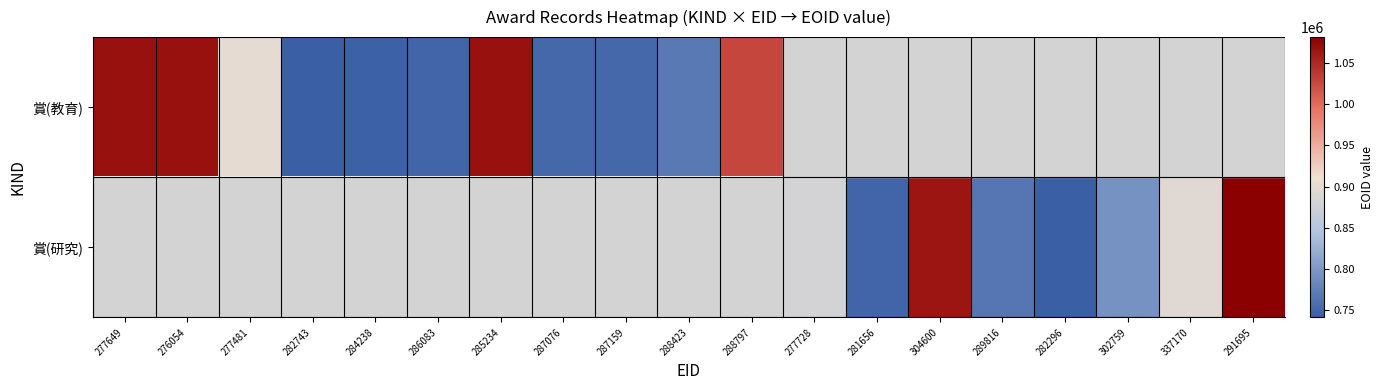

Is the value of 賞(研究) at 282743 greater than the value of 賞(教育) at 291695?

No